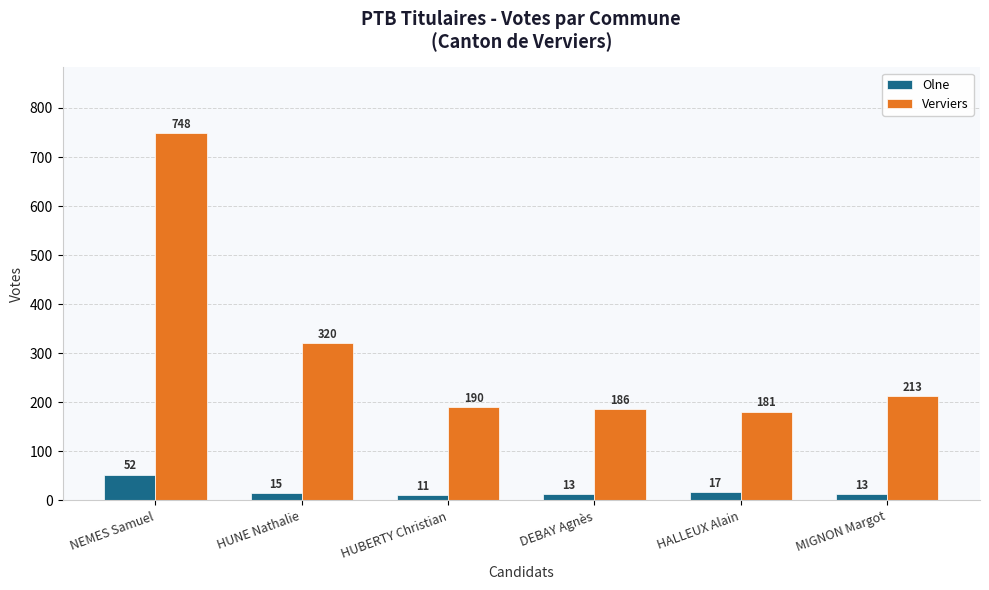

What is the label of the 6th bar from the left?

MIGNON Margot